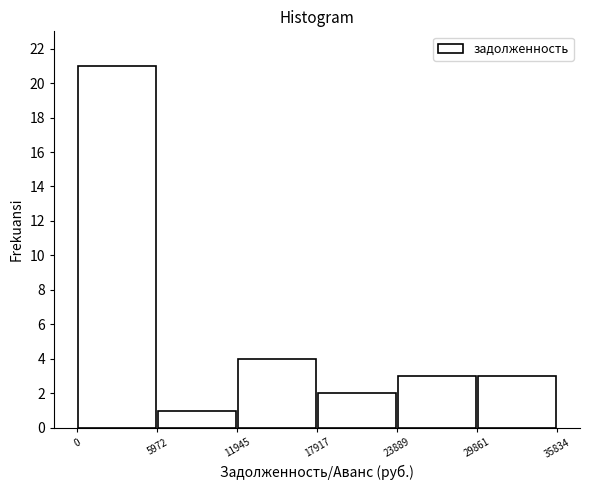

Reading left to right, list every bar in this chart as the range it spans on the x-axis followed by its height. The values are not printed on the chart, so give them approximately, as read against the axis.

0 to 5972: 21
5972 to 11945: 1
11945 to 17917: 4
17917 to 23889: 2
23889 to 29861: 3
29861 to 35834: 3